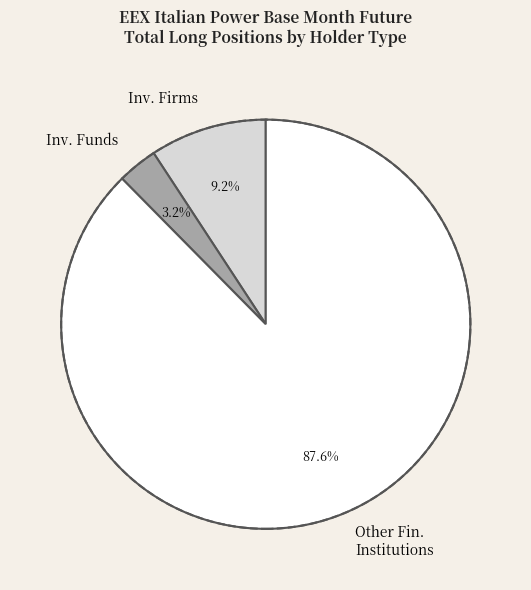

Is the sum of Inv. Firms and Other Fin. Institutions greater than half?

Yes